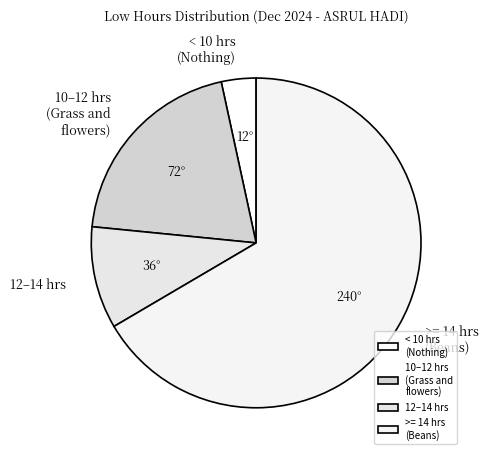

Is there a majority slice in this chart?

Yes